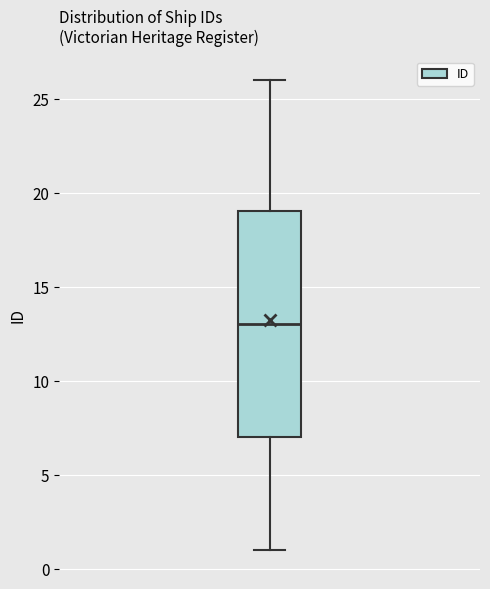

Transcribe this box plot: give where the median line is, the range the box spans, and where the two whiskers end, as read against the y-axis. The values are not printed on the chart, so give them approximately, as read against the axis.

median 13, box 7 to 19, whiskers 1 to 26